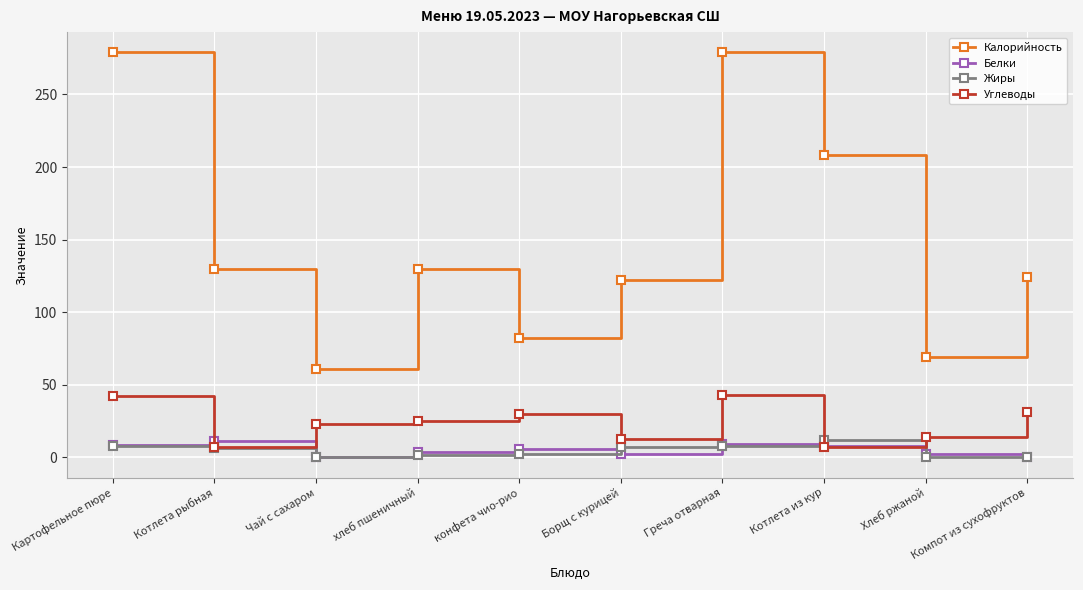

How many lines are shown in the chart?

4